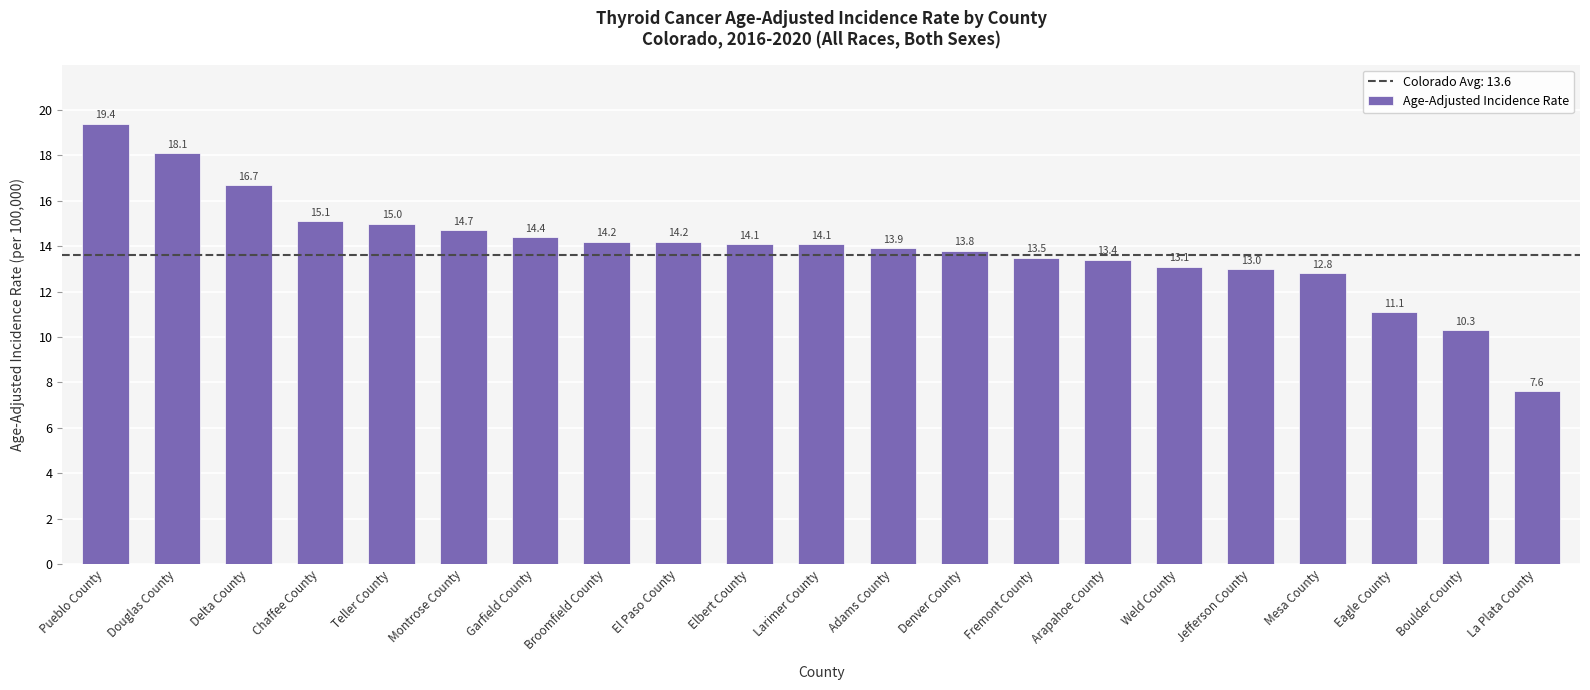

True or false: the data shows 13.1 at Weld County.

True